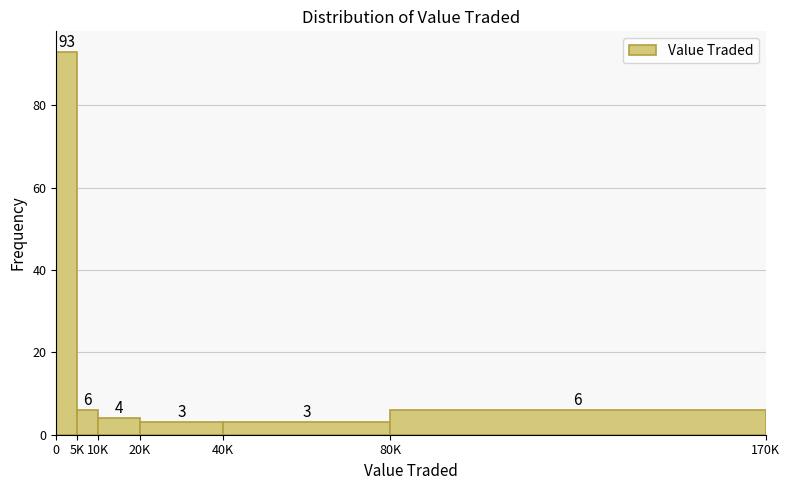

Reading left to right, extract all data points from this chart.

0=93	5K=6	10K=4	20K=3	40K=3	80K=6